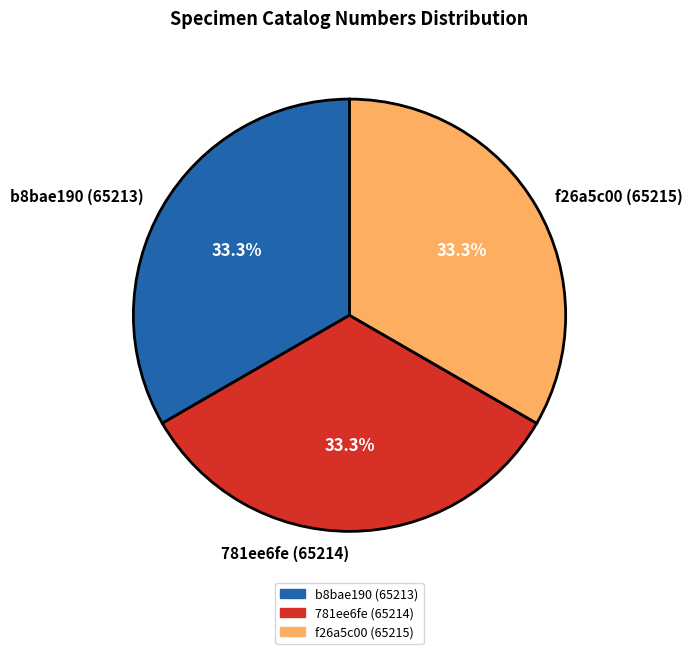

What is the total percentage of f26a5c00 (65215) and 781ee6fe (65214)?

66.7%